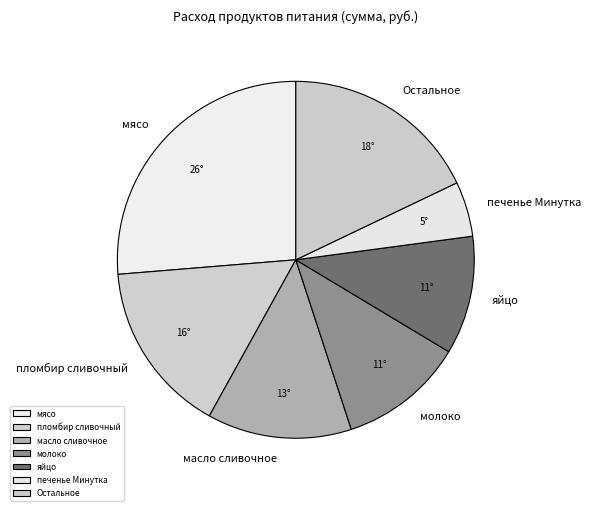

True or false: мясо accounts for 39% of the total.

False